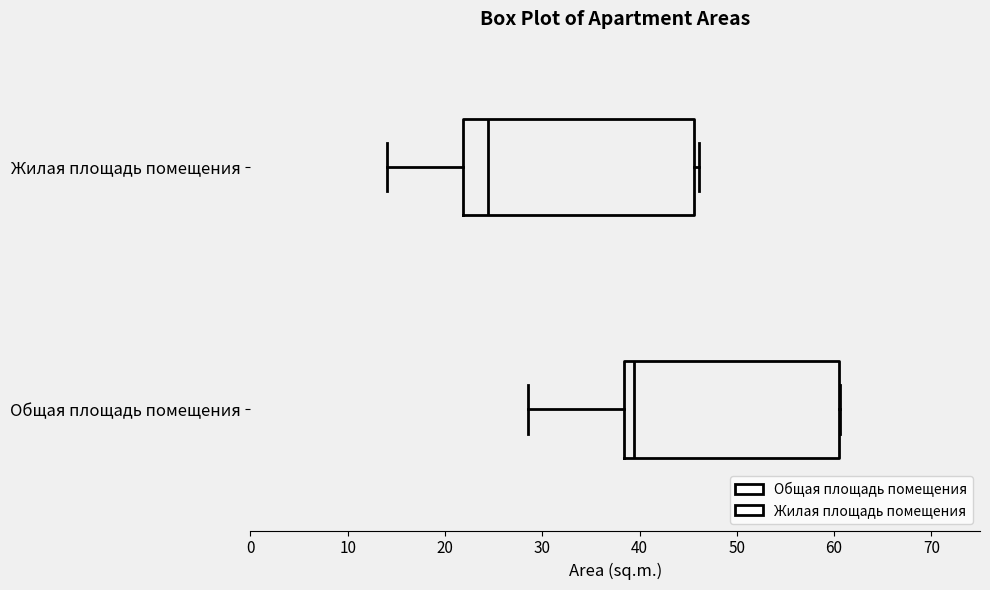

Reading bottom to top, transcribe this box plot: for each box, give where its median line is, the range the box spans, and where its two whiskers end, as read against the x-axis. The values are not printed on the chart, so give them approximately, as read against the axis.

Общая площадь помещения: median 39, box 38 to 61, whiskers 29 to 61
Жилая площадь помещения: median 24, box 22 to 46, whiskers 14 to 46 (just right of the box's right edge)